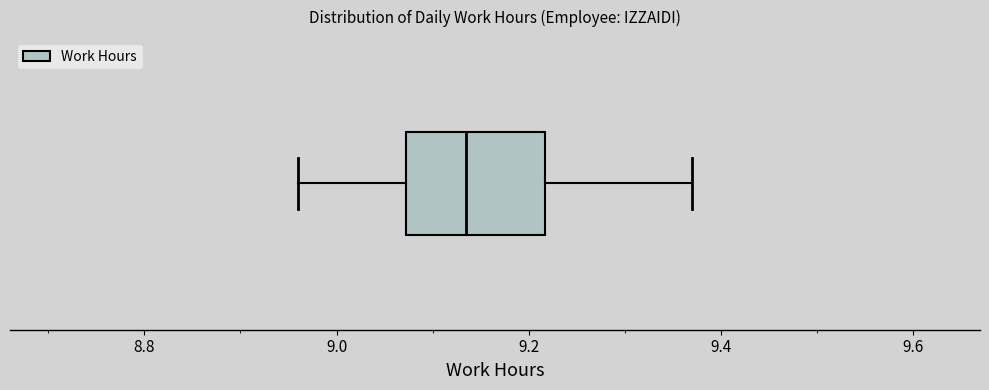

Where is the left edge of the box on the x-axis? The values are not printed on the chart, so give them approximately, as read against the axis.

9.08